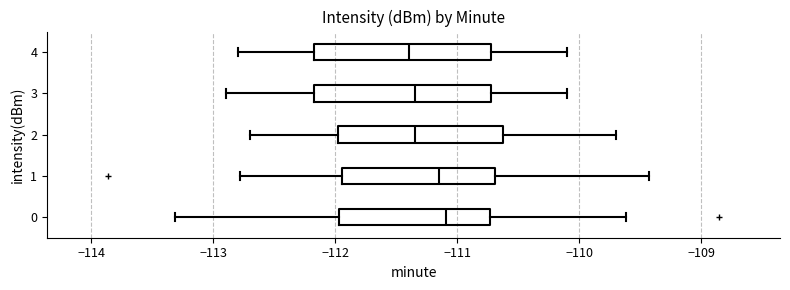

Reading bottom to top, transcribe this box plot: for each box, give where its median line is, the range the box spans, and where its two whiskers end, as read against the x-axis. The values are not printed on the chart, so give them approximately, as read against the axis.

0: median -111.1, box -112.0 to -110.7, whiskers -113.3 to -109.6
1: median -111.1, box -111.9 to -110.7, whiskers -112.8 to -109.4
2: median -111.3, box -112.0 to -110.6, whiskers -112.7 to -109.7
3: median -111.3, box -112.2 to -110.7, whiskers -112.9 to -110.1
4: median -111.4, box -112.2 to -110.7, whiskers -112.8 to -110.1